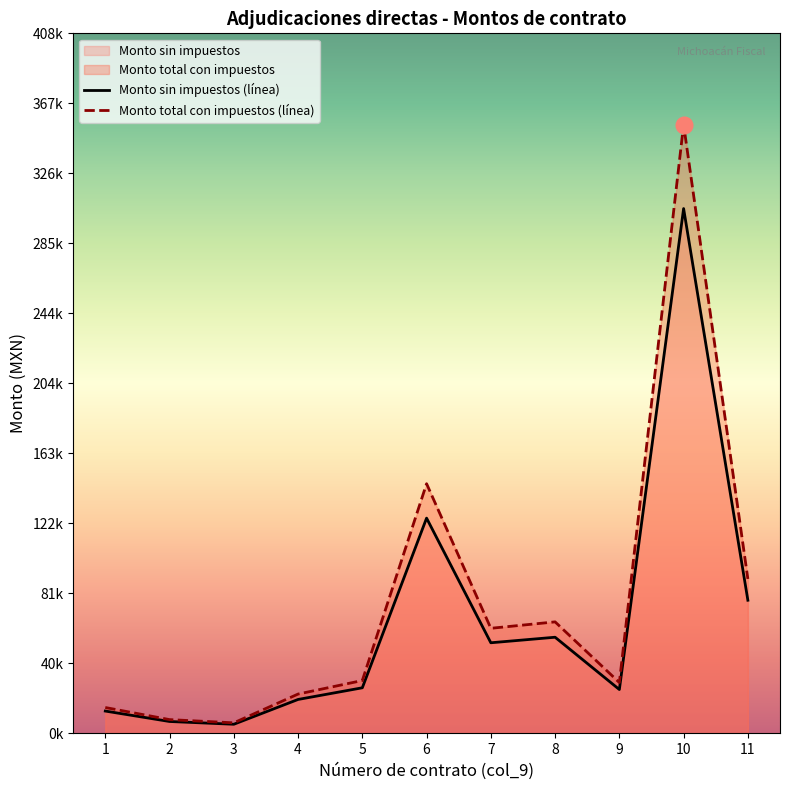

What is the greatest value displayed?

355000.0